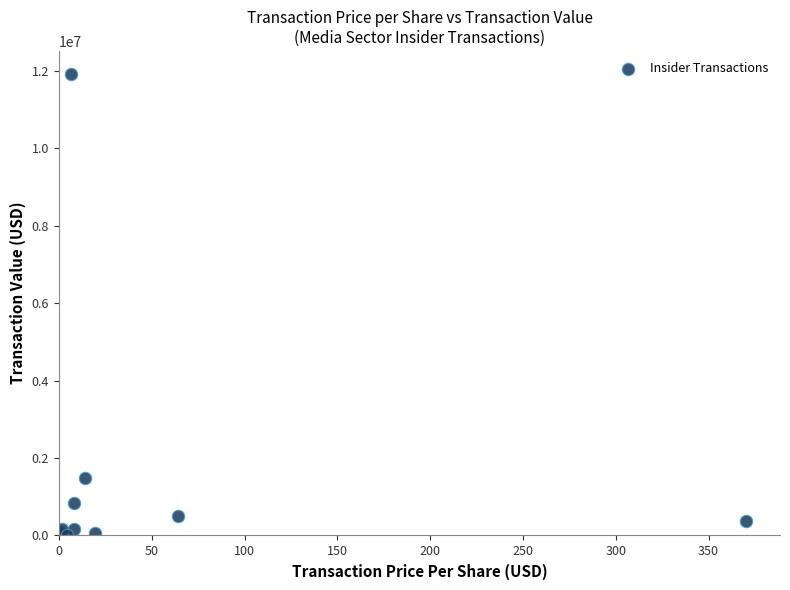

What Y value in the scatter plot is closest to 5965347?

1487360